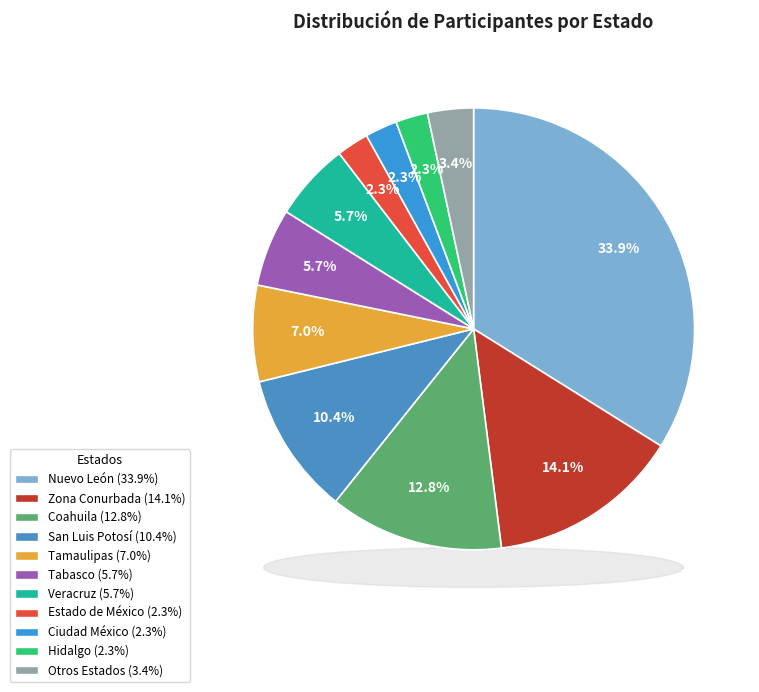

What is the largest slice in the pie chart?

Nuevo León